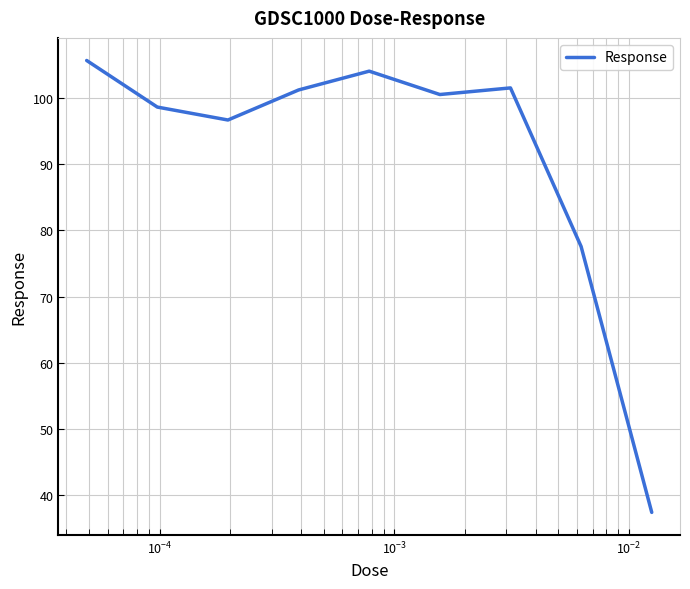

What is the greatest value displayed?

105.7